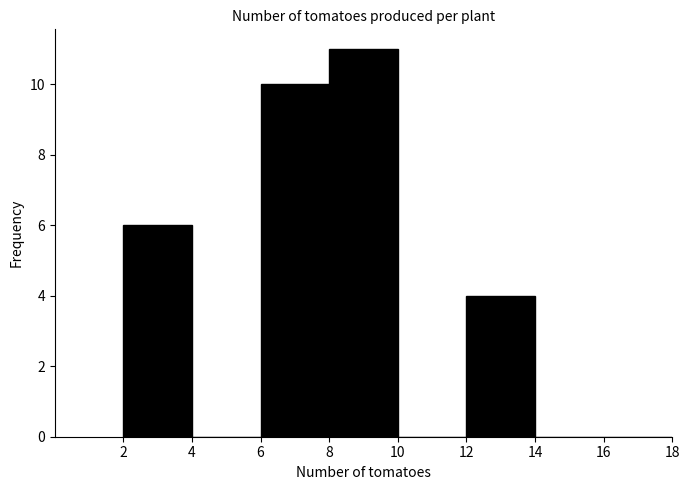

Which range on the x-axis has the tallest bar?

8 to 10